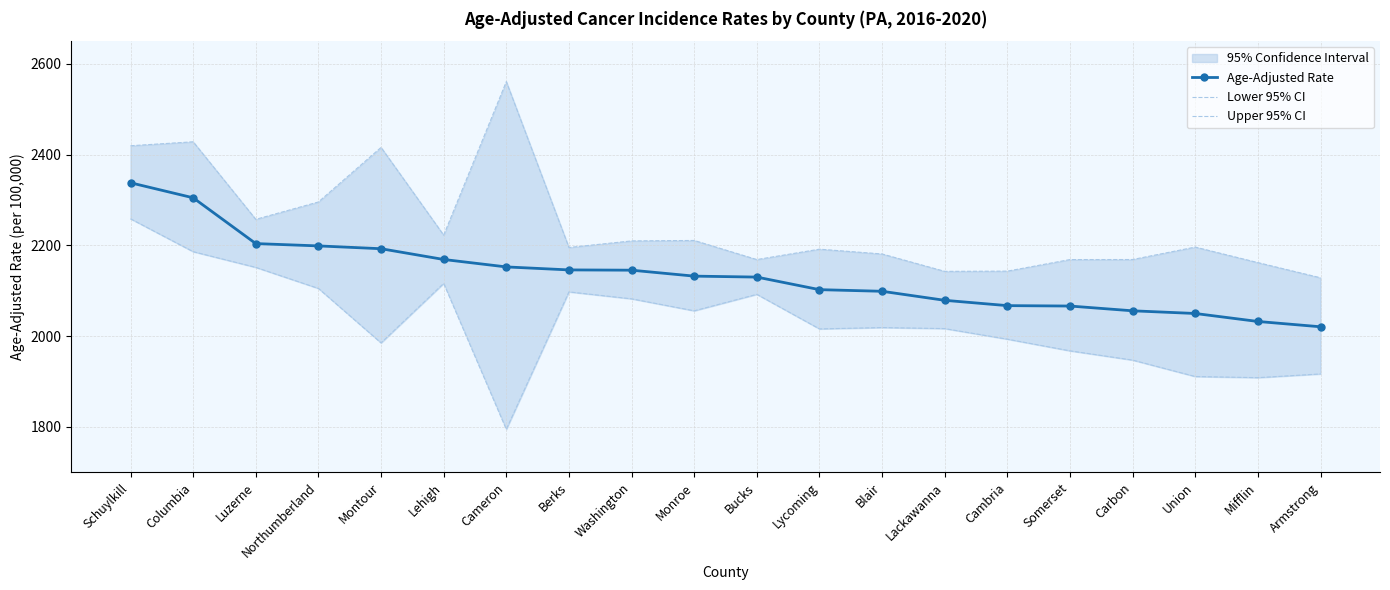

Rank the series by their average value, from highest to lowest.

Upper 95% CI, Age-Adjusted Rate, Lower 95% CI